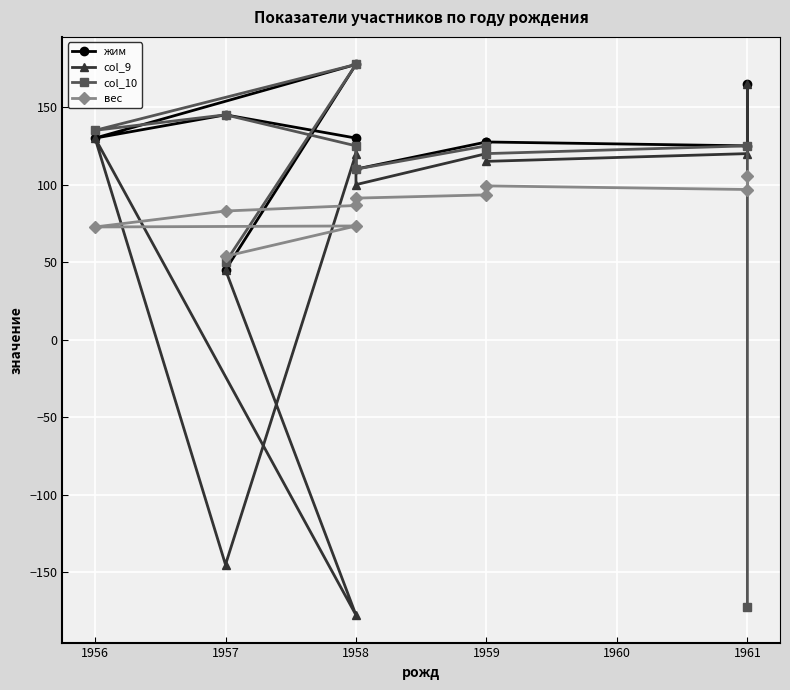

How many values in the жим series are below 130?

5